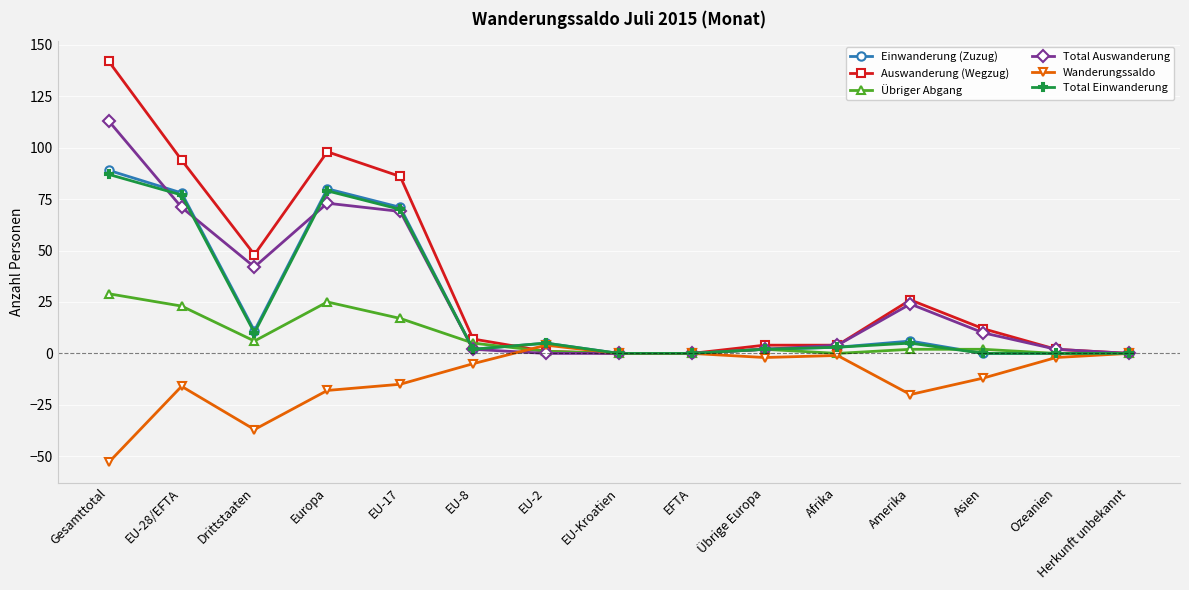

What is the difference between the maximum and second lowest values in the Einwanderung (Zuzug) series?

89